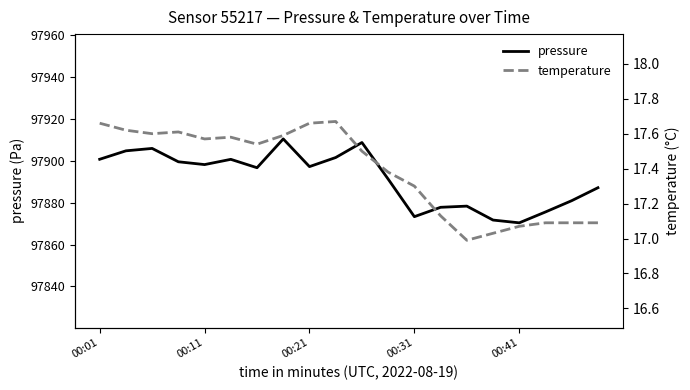

How many data points does each series have?

20